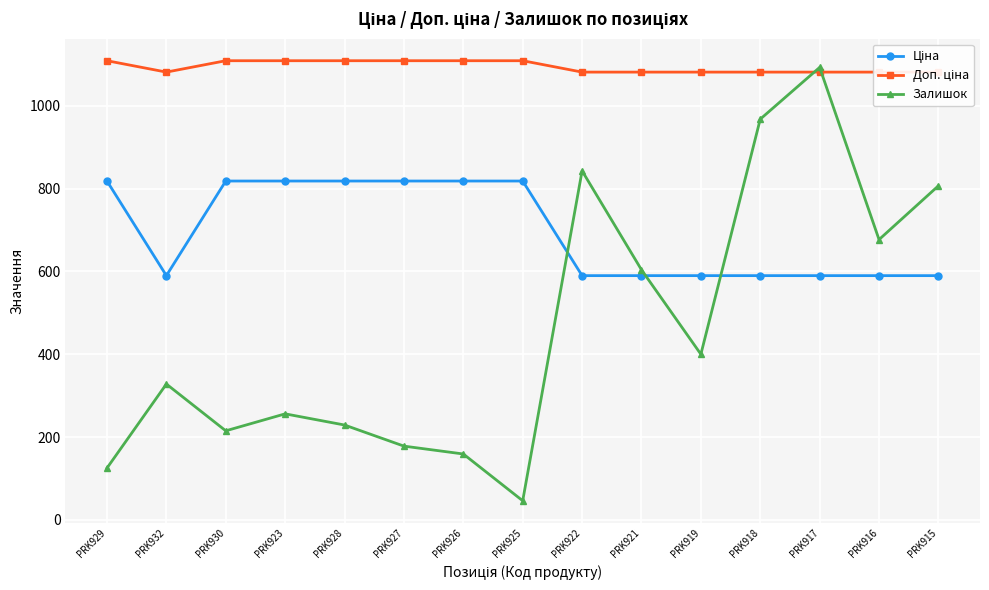

The value of Залишок at PRK923 is 429.5. True or false?

False